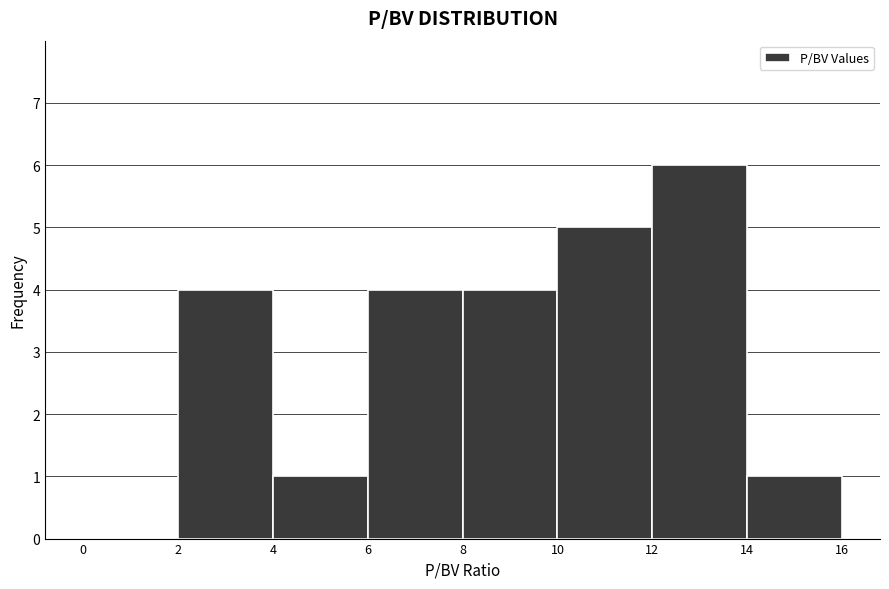

What is the height of the bar covering 12 to 14 on the x-axis? The values are not printed on the chart, so give them approximately, as read against the axis.

6